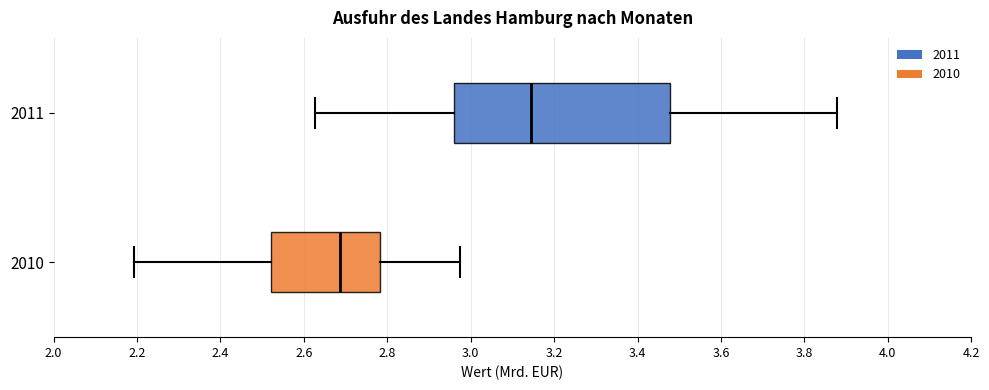

Reading bottom to top, read every box against the x-axis: the position of its median line, the range the box covers, and the ends of its whiskers. The values are not printed on the chart, so give them approximately, as read against the axis.

2010: median 2.68, box 2.52 to 2.78, whiskers 2.20 to 2.98
2011: median 3.14, box 2.96 to 3.48, whiskers 2.62 to 3.88